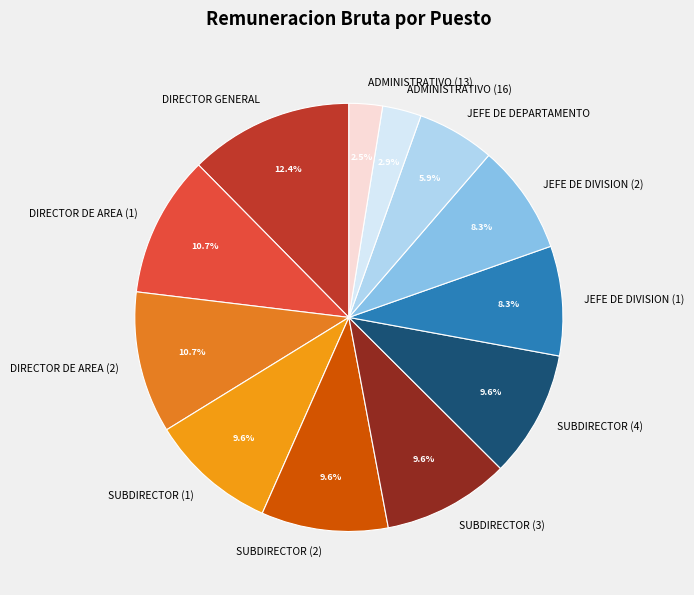

How many slices are in this pie chart?

12